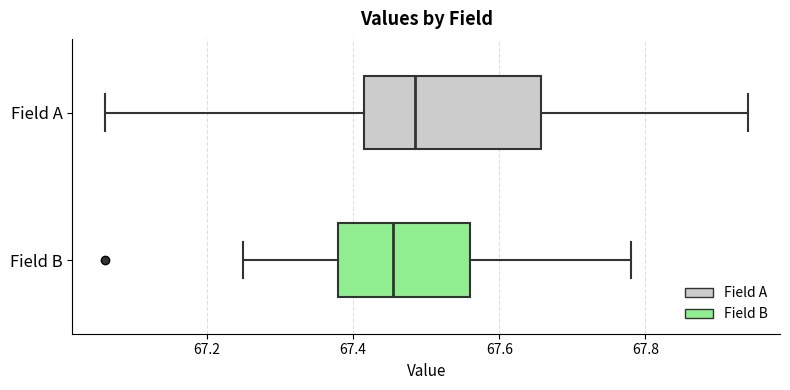

Reading bottom to top, transcribe this box plot: for each box, give where its median line is, the range the box spans, and where its two whiskers end, as read against the x-axis. The values are not printed on the chart, so give them approximately, as read against the axis.

Field B: median 67.46, box 67.38 to 67.56, whiskers 67.26 to 67.78
Field A: median 67.48, box 67.42 to 67.66, whiskers 67.06 to 67.94